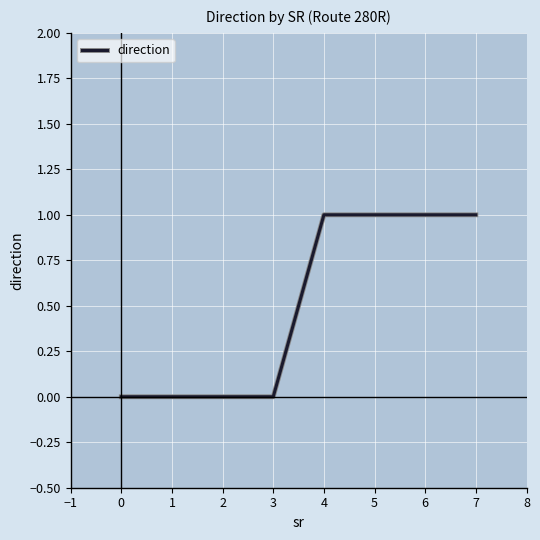

Is it true that the value at 5 is 1?

True